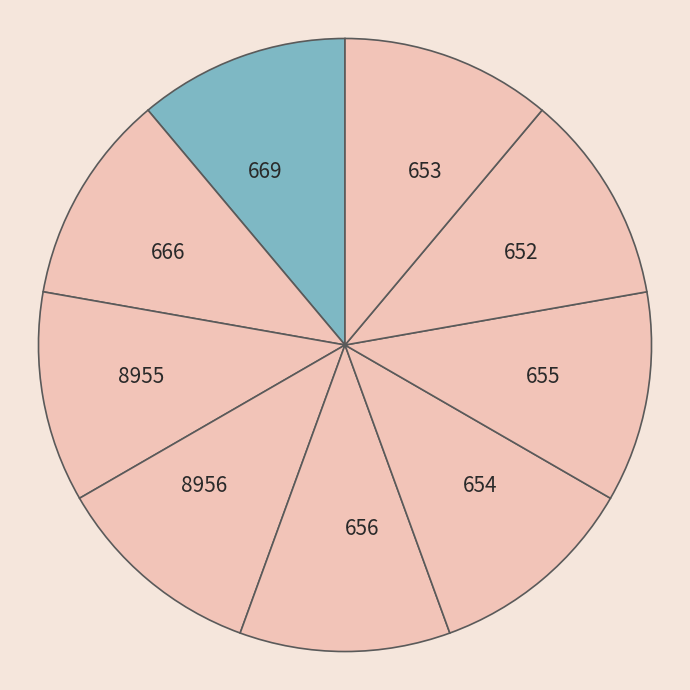

How many slices are in this pie chart?

9